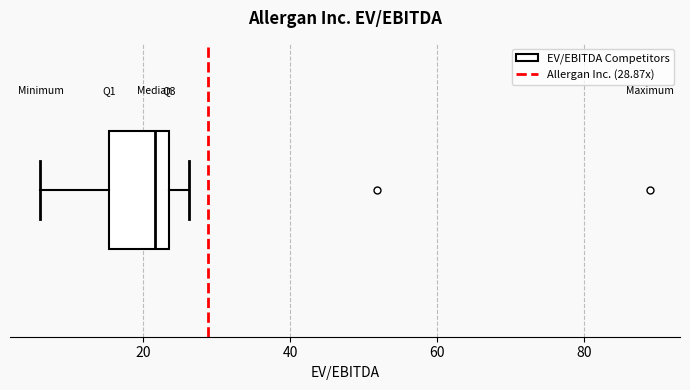

Read this box plot against the x-axis: the position of the median line, the range covered by the box, and the ends of both whiskers. The values are not printed on the chart, so give them approximately, as read against the axis.

median 22, box 16 to 24, whiskers 6 to 26